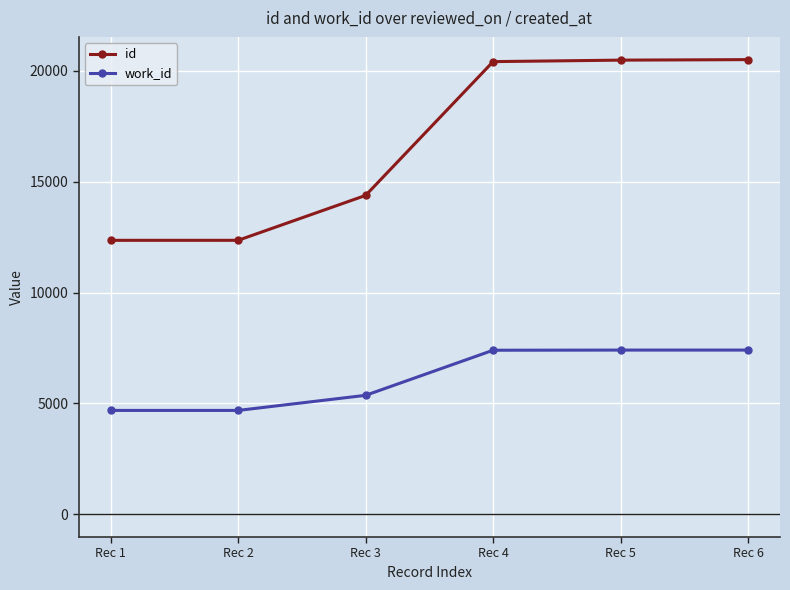

True or false: id and work_id intersect in this chart.

False